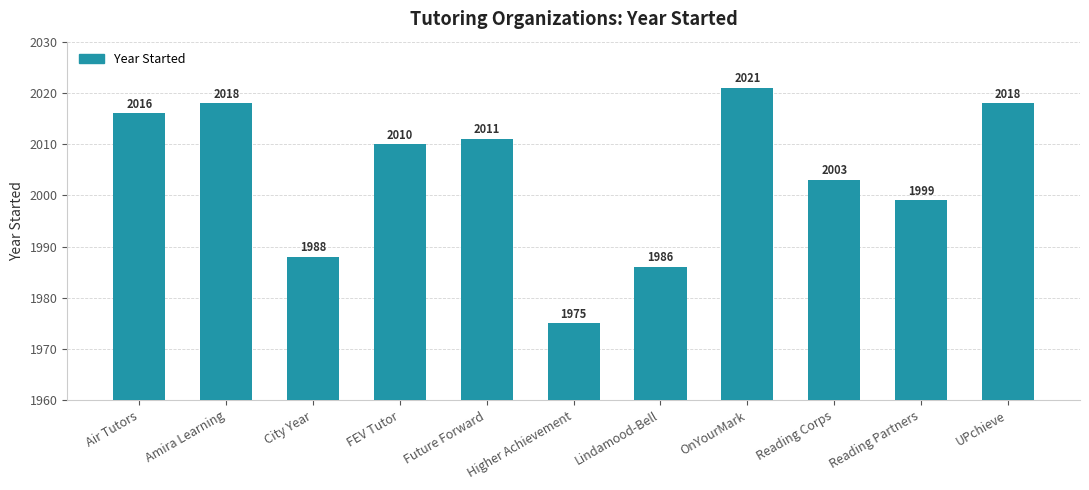

Reading left to right, transcribe all the data shown in this chart.

Air Tutors=2016	Amira Learning=2018	City Year=1988	FEV Tutor=2010	Future Forward=2011	Higher Achievement=1975	Lindamood-Bell=1986	OnYourMark=2021	Reading Corps=2003	Reading Partners=1999	UPchieve=2018